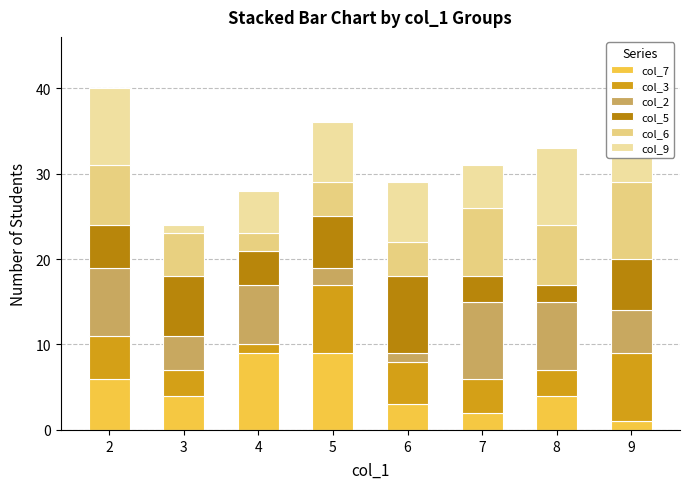

The value of col_2 at 2 is 8. True or false?

True